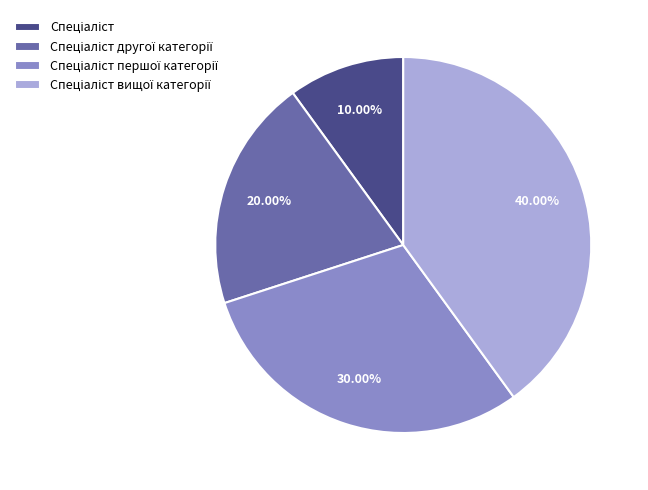

Count the number of slices in the pie.

4